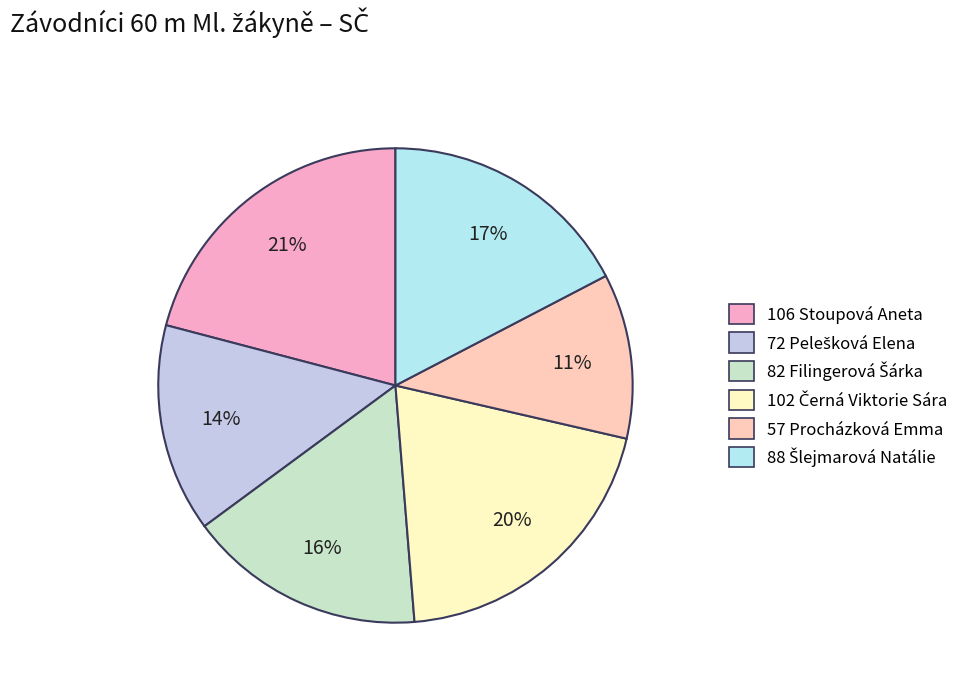

How many slices are in this pie chart?

6